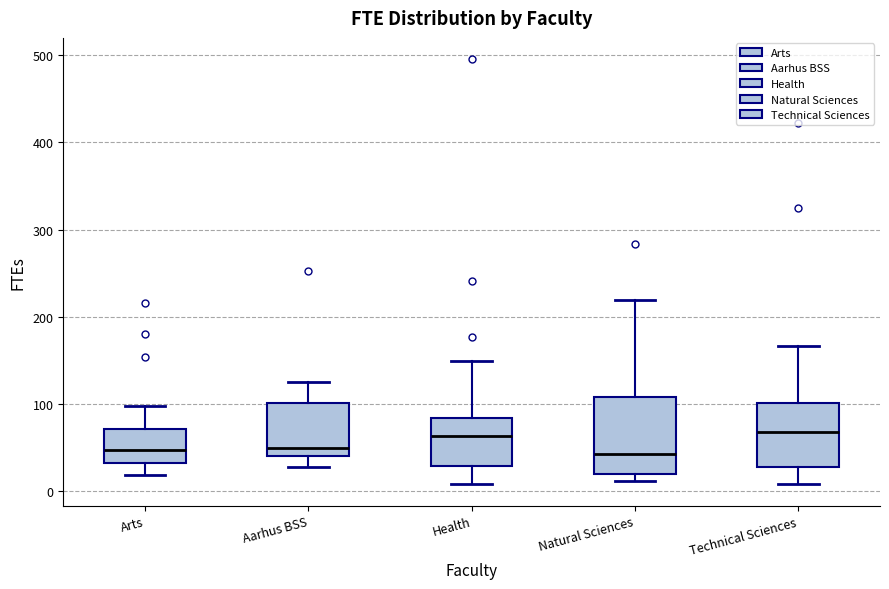

Reading left to right, transcribe this box plot: for each box, give where its median line is, the range the box spans, and where its two whiskers end, as read against the y-axis. The values are not printed on the chart, so give them approximately, as read against the axis.

Arts: median 50, box 30 to 70, whiskers 20 to 100
Aarhus BSS: median 50, box 40 to 100, whiskers 30 to 130
Health: median 60, box 30 to 80, whiskers 10 to 150
Natural Sciences: median 40, box 20 to 110, whiskers 10 to 220
Technical Sciences: median 70, box 30 to 100, whiskers 10 to 170